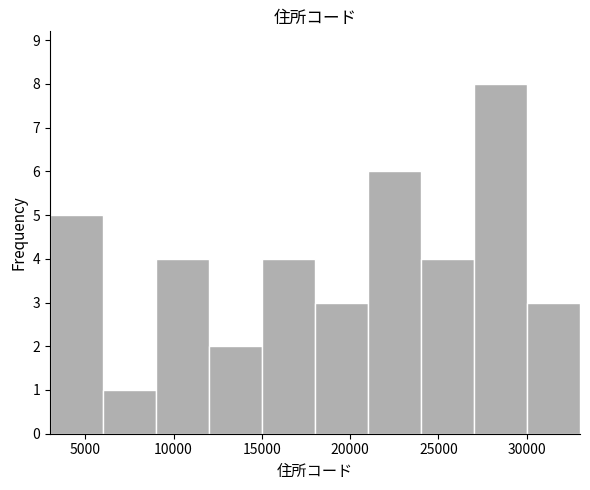

Reading left to right, transcribe this chart: for each bar, give the range it covers on the x-axis and its height. Neither the bar edges nor the heights are printed on the chart, so give them approximately, as read against the axes.

3000 to 6000: 5
6000 to 9000: 1
9000 to 12000: 4
12000 to 15000: 2
15000 to 18000: 4
18000 to 21000: 3
21000 to 24000: 6
24000 to 27000: 4
27000 to 30000: 8
30000 to 33000: 3